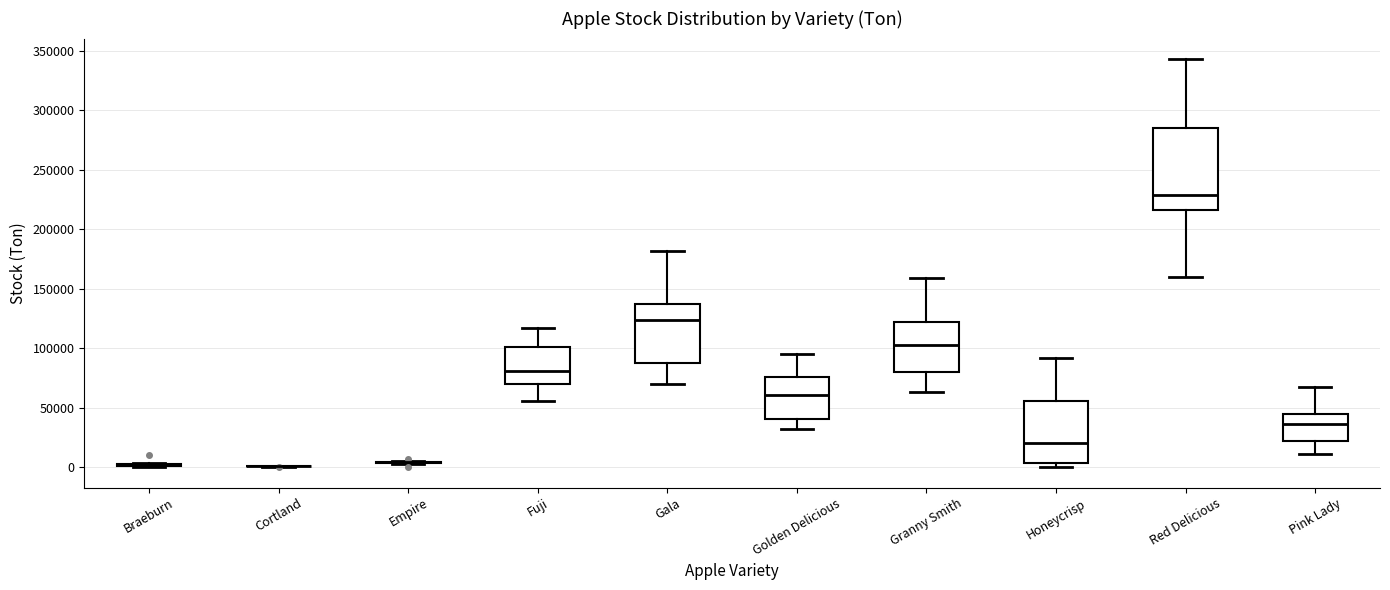

Reading left to right, read every box against the y-axis: the position of its median line, the range the box covers, and the ends of its whiskers. The values are not printed on the chart, so give them approximately, as read against the axis.

Braeburn: box collapsed to a line at 0, whiskers 0 to 5000
Cortland: box collapsed to a line at 0, whiskers 0 to 0
Empire: box collapsed to a line at 5000, whiskers 0 to 5000
Fuji: median 80000, box 70000 to 100000, whiskers 55000 to 115000
Gala: median 125000, box 85000 to 140000, whiskers 70000 to 180000
Golden Delicious: median 60000, box 40000 to 75000, whiskers 30000 to 95000
Granny Smith: median 105000, box 80000 to 120000, whiskers 65000 to 160000
Honeycrisp: median 20000, box 5000 to 55000, whiskers 0 to 90000
Red Delicious: median 230000, box 215000 to 285000, whiskers 160000 to 345000
Pink Lady: median 35000, box 20000 to 45000, whiskers 10000 to 65000